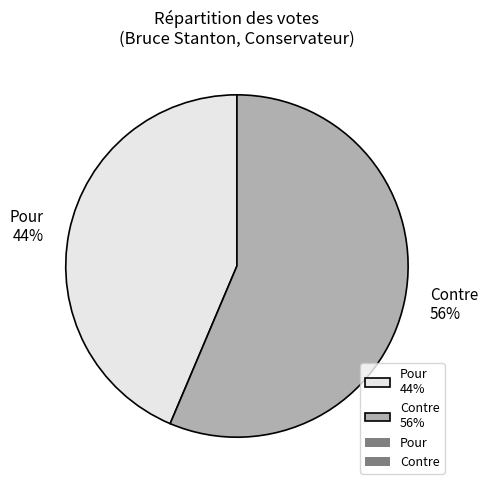

Is it true that Pour 44% is 30% of the pie?

False